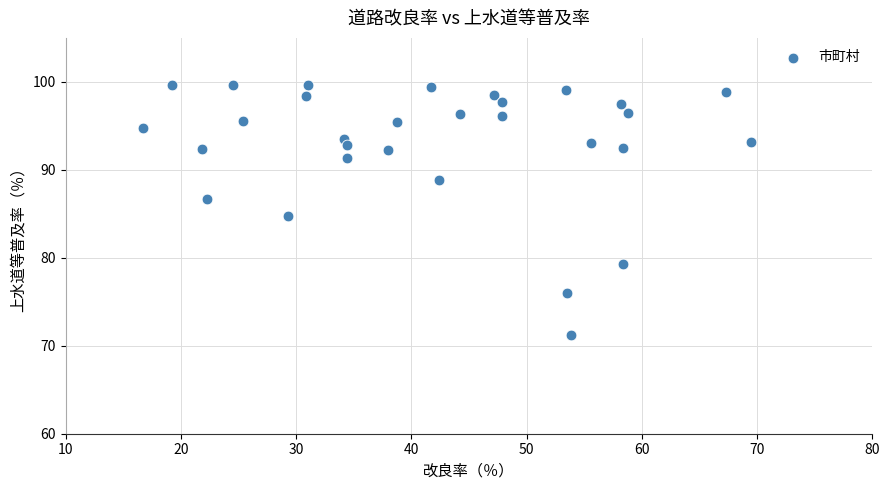

What is the range of Y values (max minus min)?

28.5